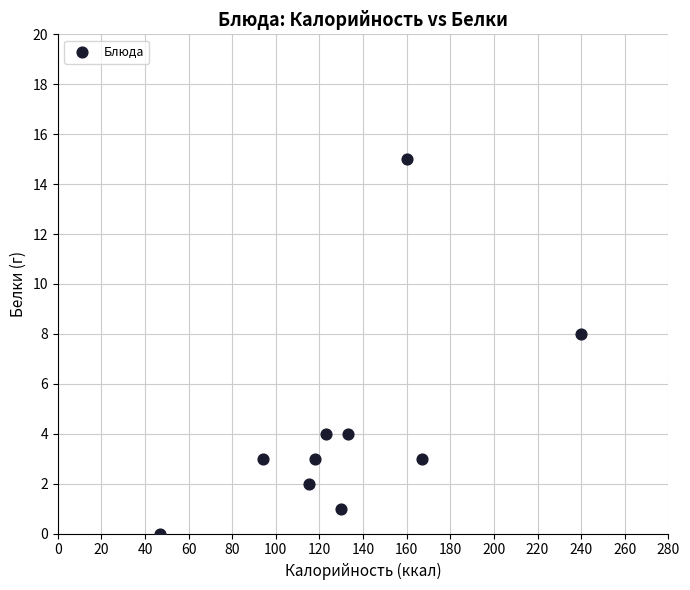

What Y value in the scatter plot is closest to 7?

8